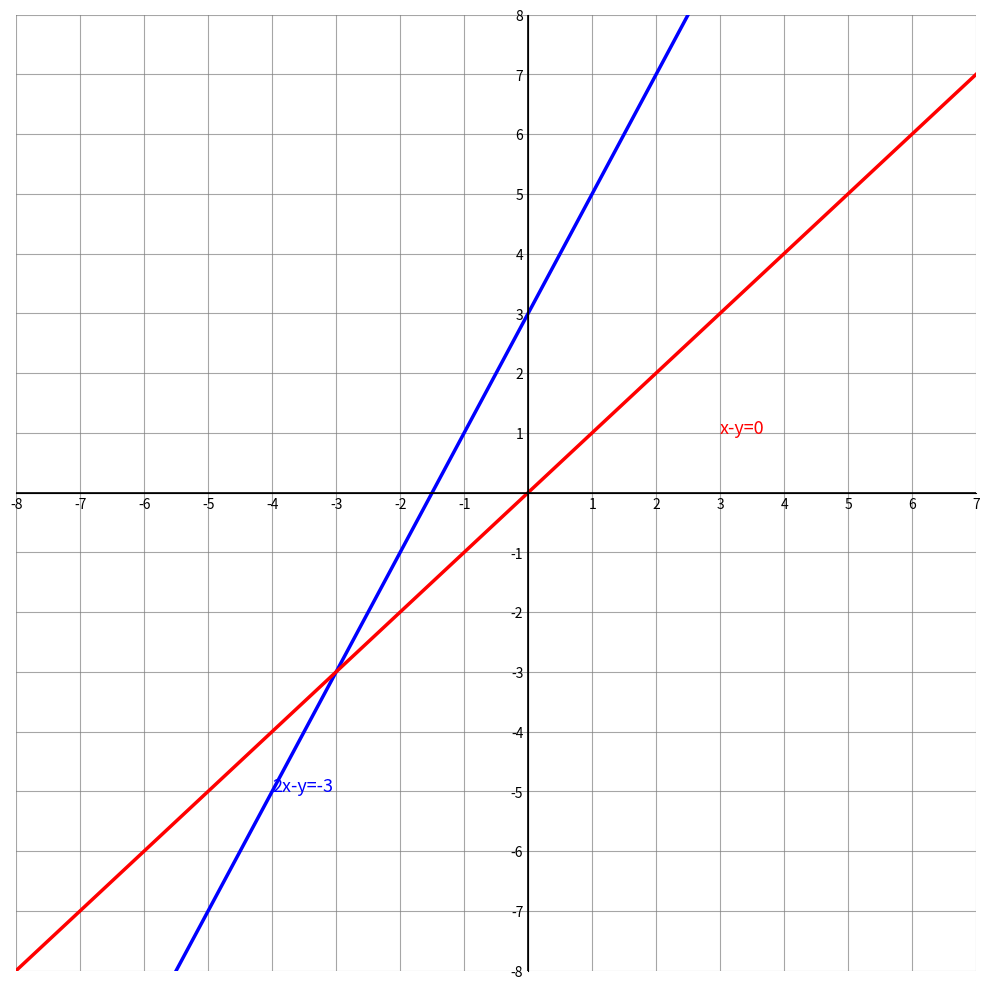

The value of 2x-y=-3 at -6 is -9. True or false?

True